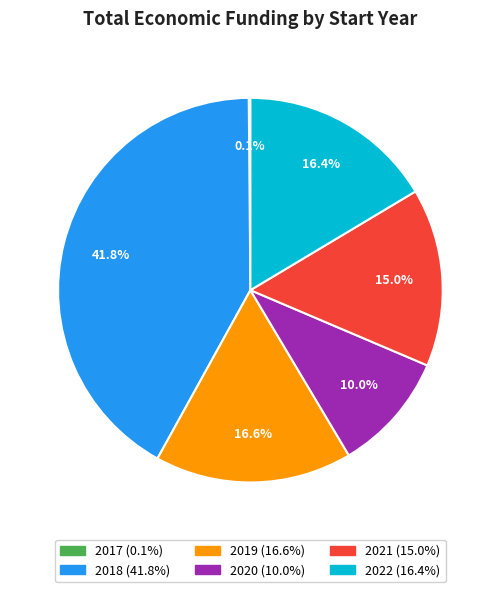

Do 2021 and 2018 together represent more than half of the pie?

Yes